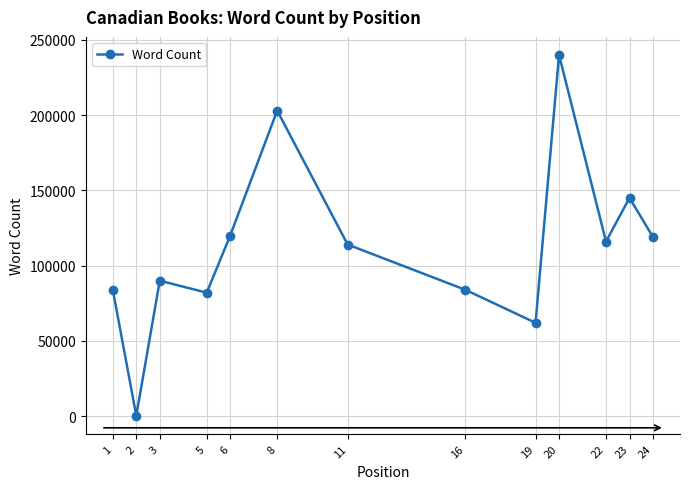

How many distinct data groups are displayed?

1